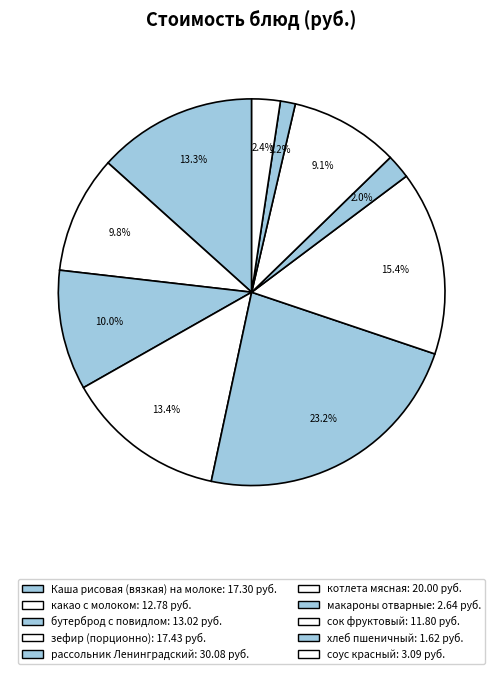

Combined, do зефир (порционно) and макароны отварные account for over 50%?

No